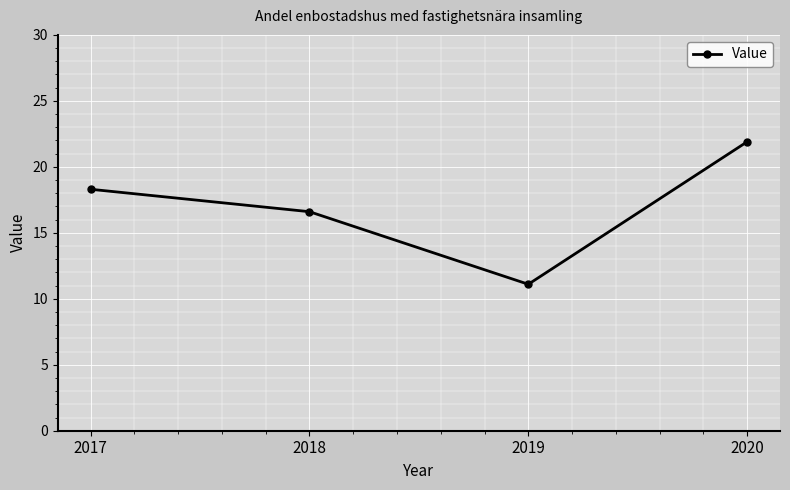

Where does the data first go above 18?

2017